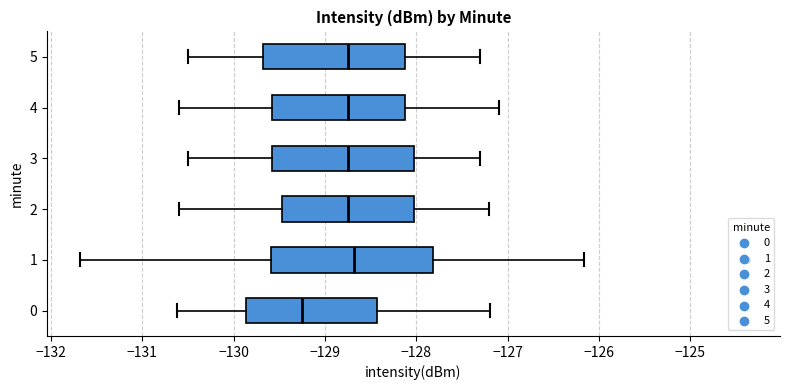

Reading bottom to top, read every box against the x-axis: the position of its median line, the range the box covers, and the ends of its whiskers. The values are not printed on the chart, so give them approximately, as read against the axis.

0: median -129.3, box -129.9 to -128.4, whiskers -130.6 to -127.2
1: median -128.7, box -129.6 to -127.8, whiskers -131.7 to -126.2
2: median -128.7, box -129.5 to -128.0, whiskers -130.6 to -127.2
3: median -128.7, box -129.6 to -128.0, whiskers -130.5 to -127.3
4: median -128.7, box -129.6 to -128.1, whiskers -130.6 to -127.1
5: median -128.7, box -129.7 to -128.1, whiskers -130.5 to -127.3